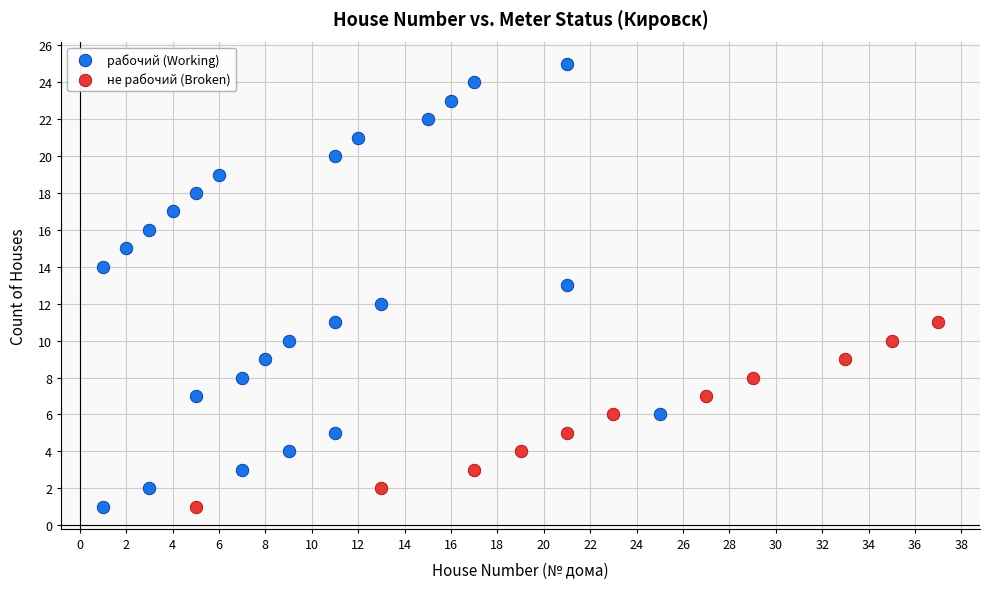

Which series has the largest Y range (max minus min)?

рабочий (Working)